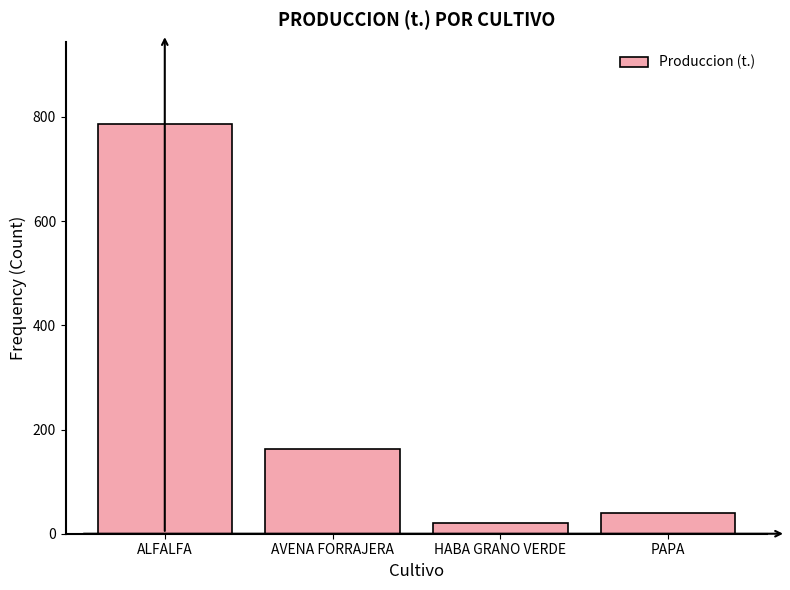

Reading left to right, list all the values displayed in this chart.

ALFALFA=785.7	AVENA FORRAJERA=163.1	HABA GRANO VERDE=20.8	PAPA=39.0